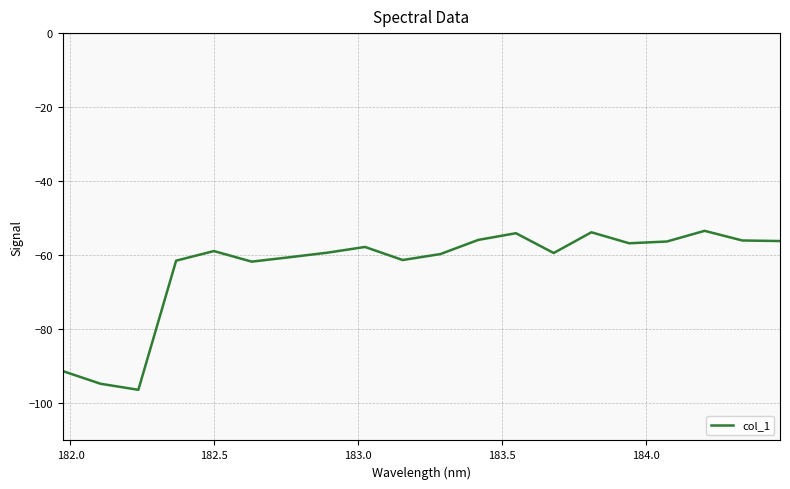

What is the difference between the maximum and minimum values?

42.9